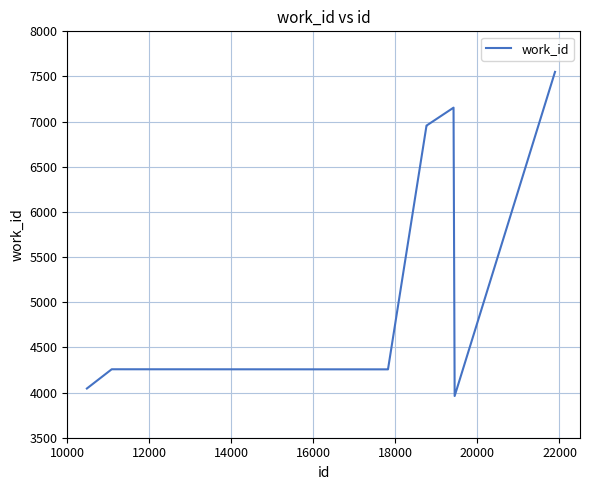

What is the smallest value displayed?

3962